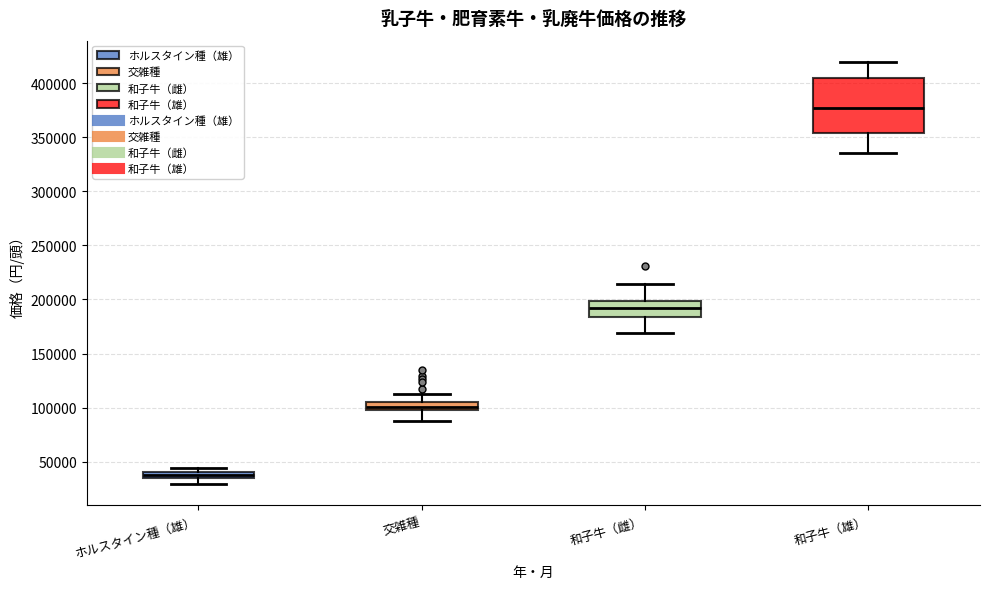

Comparing the boxes themselves (not the whiskers), which one is the tallest?

和子牛（雄）